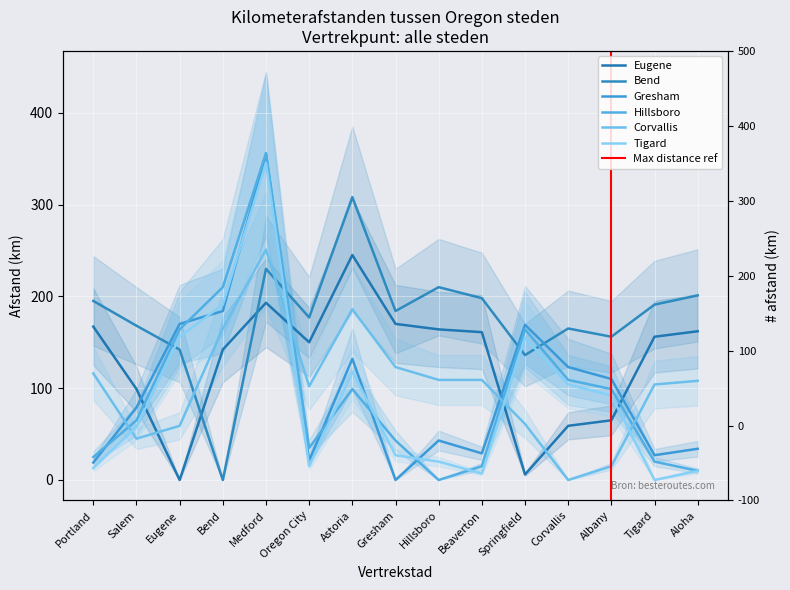

What is the maximum value shown in the chart?

356